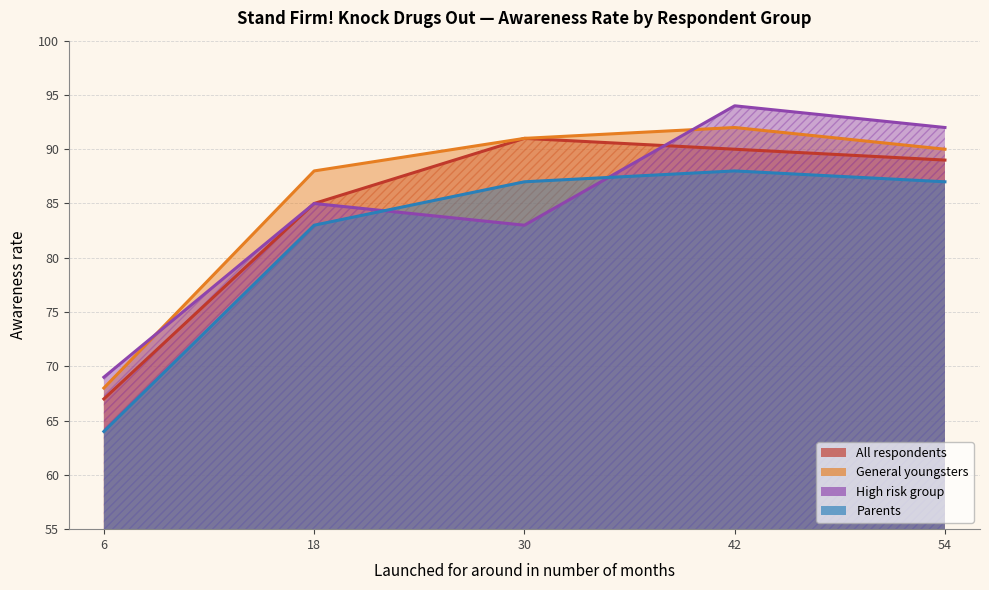

What is the average value of the High risk group series?

85